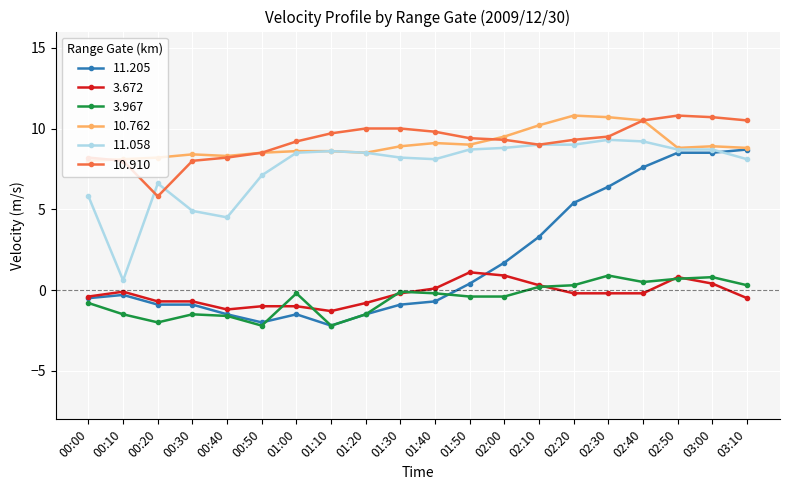

What is the difference between the second highest and minimum values in the 11.205 series?

10.7